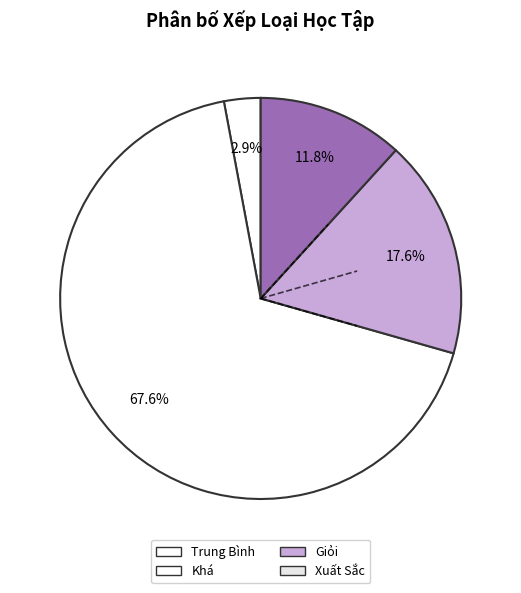

Rank the categories by value from highest to lowest.

Khá, Giỏi, Xuất Sắc, Trung Bình